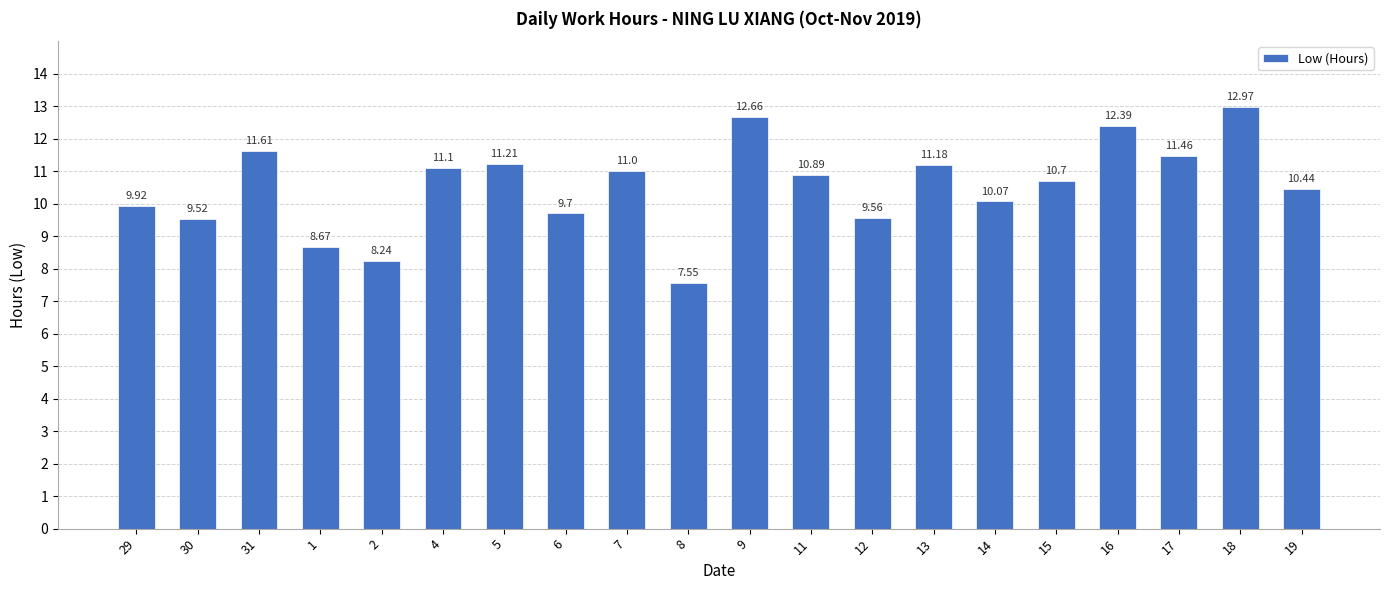

Which has a higher value, 15 or 30?

15